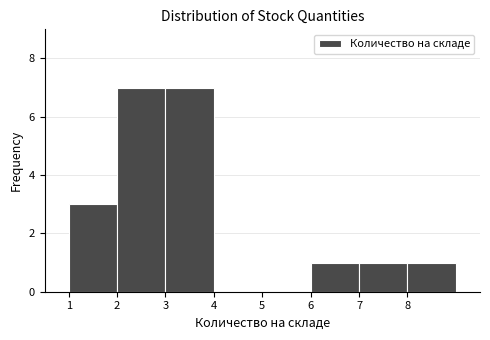

Reading left to right, list every bar in this chart as the range it spans on the x-axis followed by its height. The values are not printed on the chart, so give them approximately, as read against the axis.

1 to 2: 3
2 to 3: 7
3 to 4: 7
4 to 5: 0
5 to 6: 0
6 to 7: 1
7 to 8: 1
8 to 9: 1